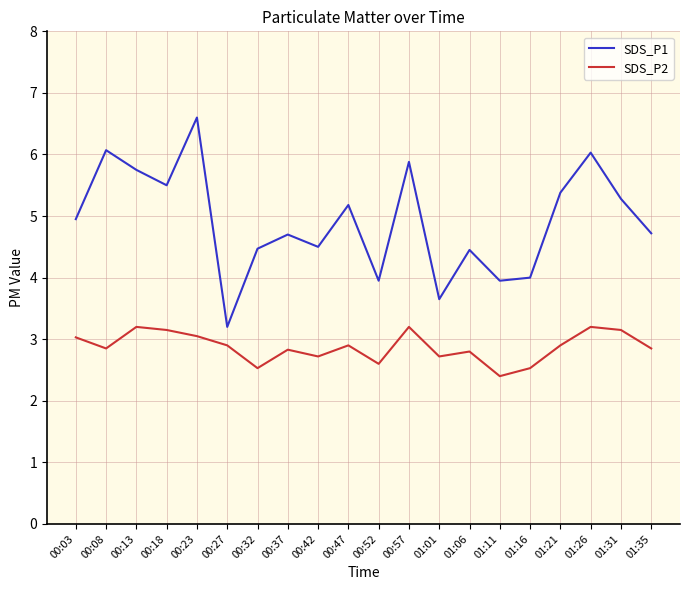

Rank the series by their maximum value, from lowest to highest.

SDS_P2, SDS_P1